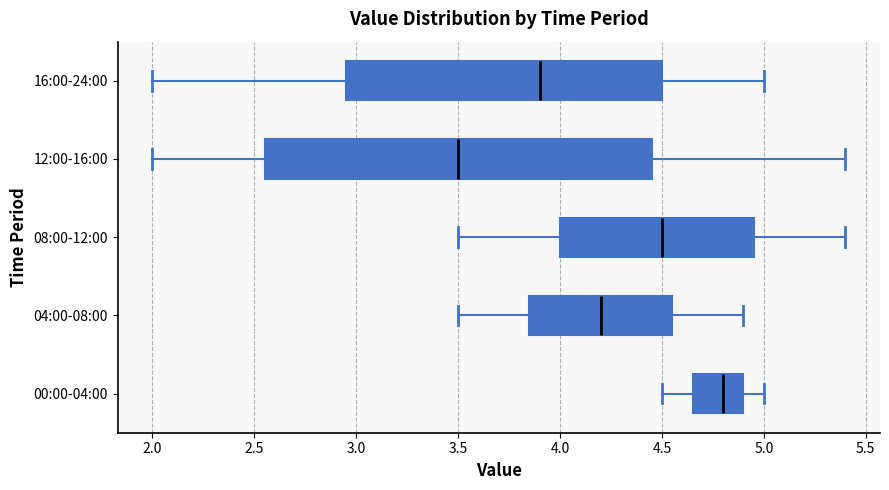

Reading bottom to top, transcribe this box plot: for each box, give where its median line is, the range the box spans, and where its two whiskers end, as read against the x-axis. The values are not printed on the chart, so give them approximately, as read against the axis.

00:00-04:00: median 4.80, box 4.65 to 4.90, whiskers 4.50 to 5.00
04:00-08:00: median 4.20, box 3.85 to 4.55, whiskers 3.50 to 4.90
08:00-12:00: median 4.50, box 4.00 to 4.95, whiskers 3.50 to 5.40
12:00-16:00: median 3.50, box 2.55 to 4.45, whiskers 2.00 to 5.40
16:00-24:00: median 3.90, box 2.95 to 4.50, whiskers 2.00 to 5.00